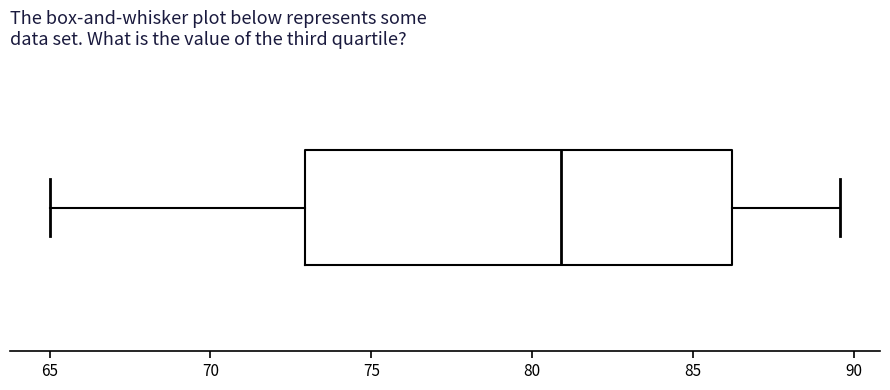

Read this box plot against the x-axis: the position of the median line, the range covered by the box, and the ends of both whiskers. The values are not printed on the chart, so give them approximately, as read against the axis.

median 81.0, box 73.0 to 86.0, whiskers 65.0 to 89.5